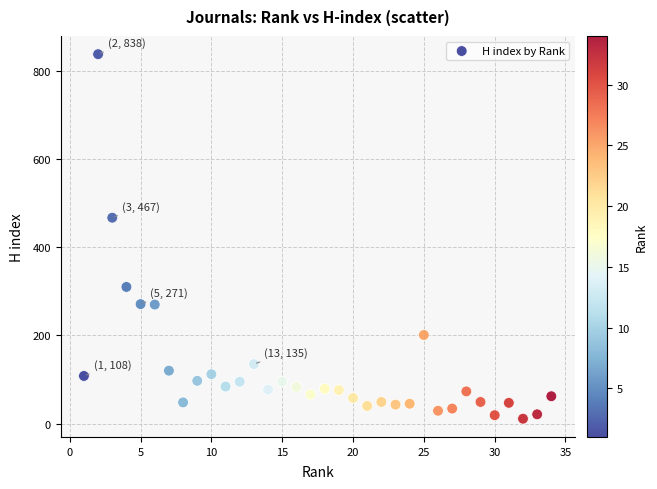

What is the range of Y values (max minus min)?

827